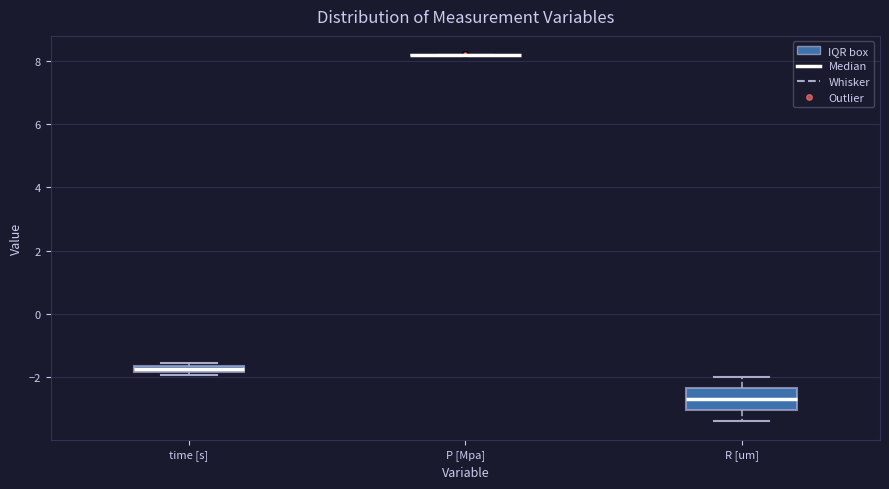

Comparing the boxes themselves (not the whiskers), which one is the tallest?

R [um]